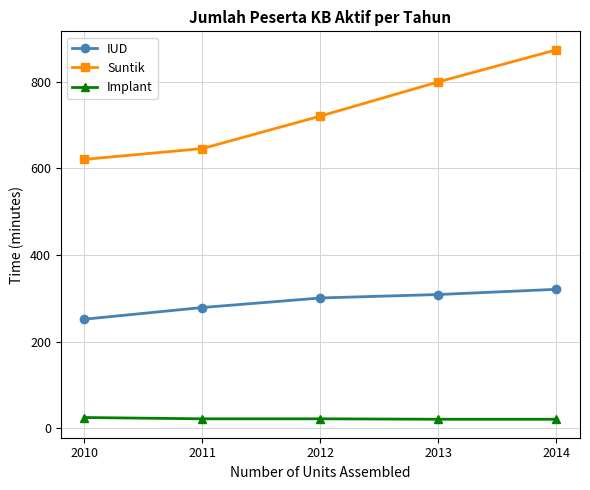

Which series has the widest spread of values?

Suntik